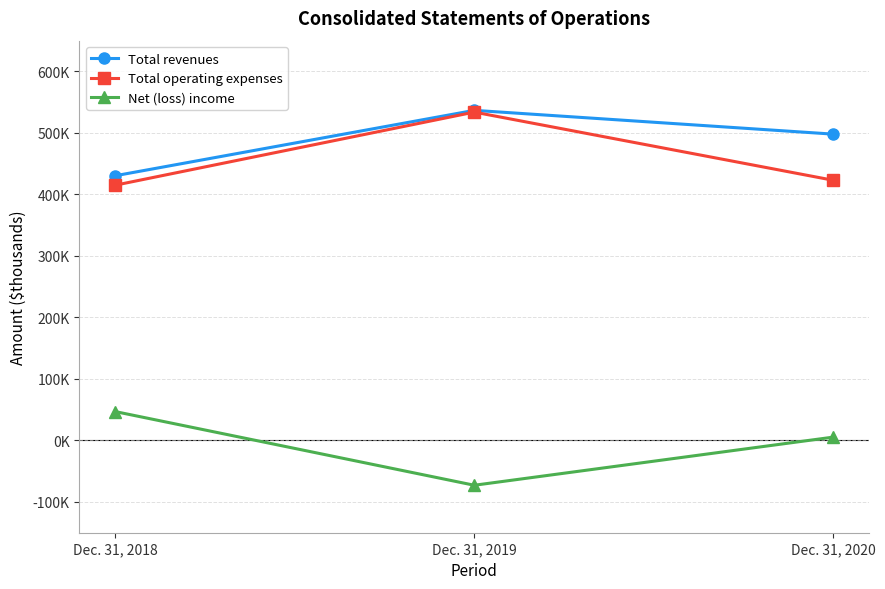

Does the chart have visible grid lines?

Yes